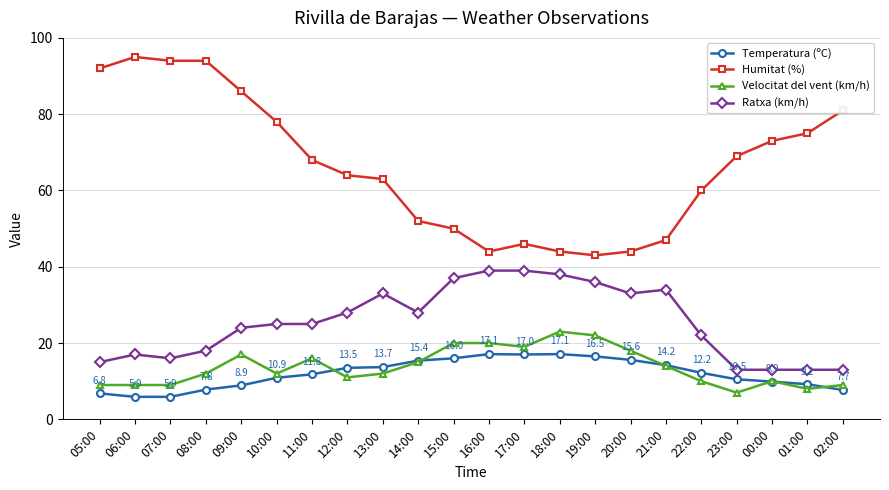

What is the minimum value for Temperatura (ºC)?

5.9